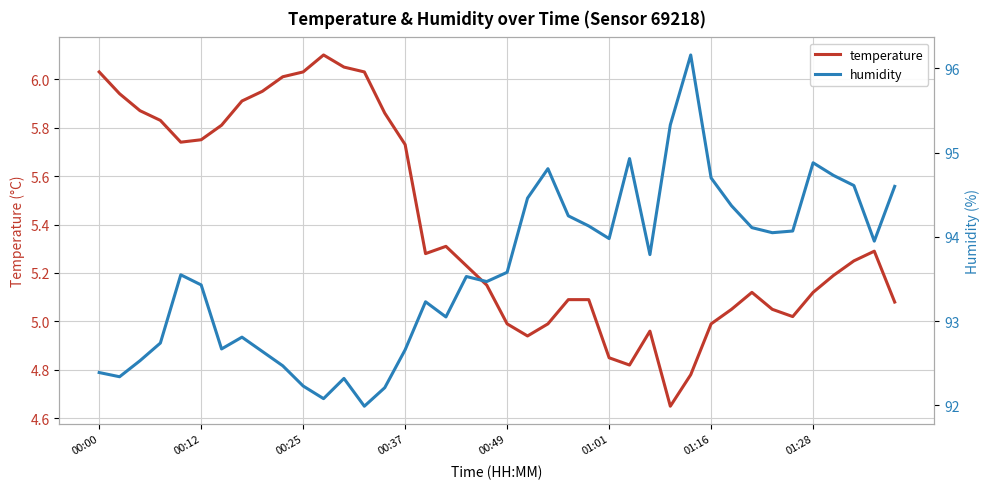

The temperature series shows 8.4 at 01:16. True or false?

False